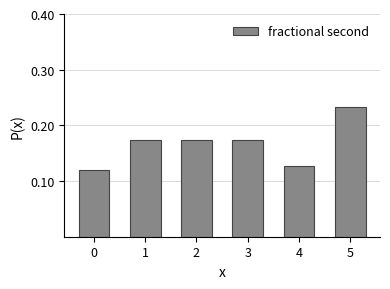

Which category has the highest value across all series?

5